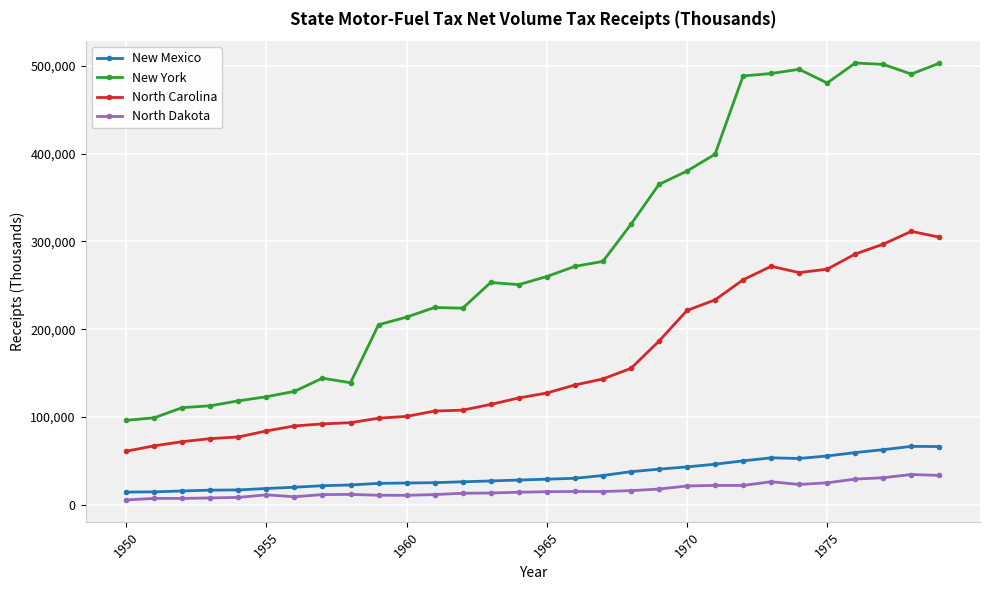

At how many categories does at least one series exceed 468808?

8